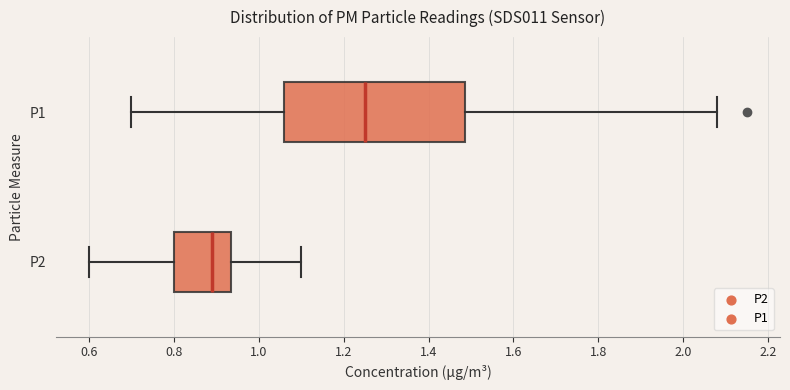

Reading bottom to top, read every box against the x-axis: the position of its median line, the range the box covers, and the ends of its whiskers. The values are not printed on the chart, so give them approximately, as read against the axis.

P2: median 0.90, box 0.80 to 0.94, whiskers 0.60 to 1.10
P1: median 1.26, box 1.06 to 1.48, whiskers 0.70 to 2.08